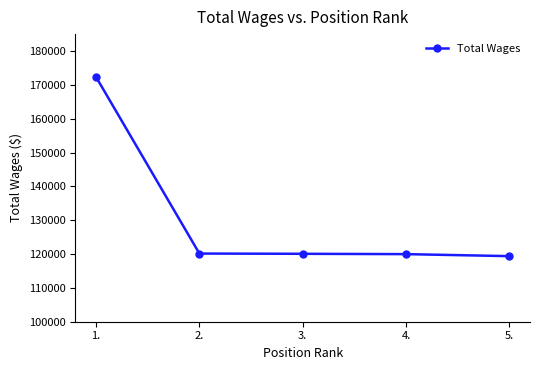

At which label is the value closest to 145850?

2.